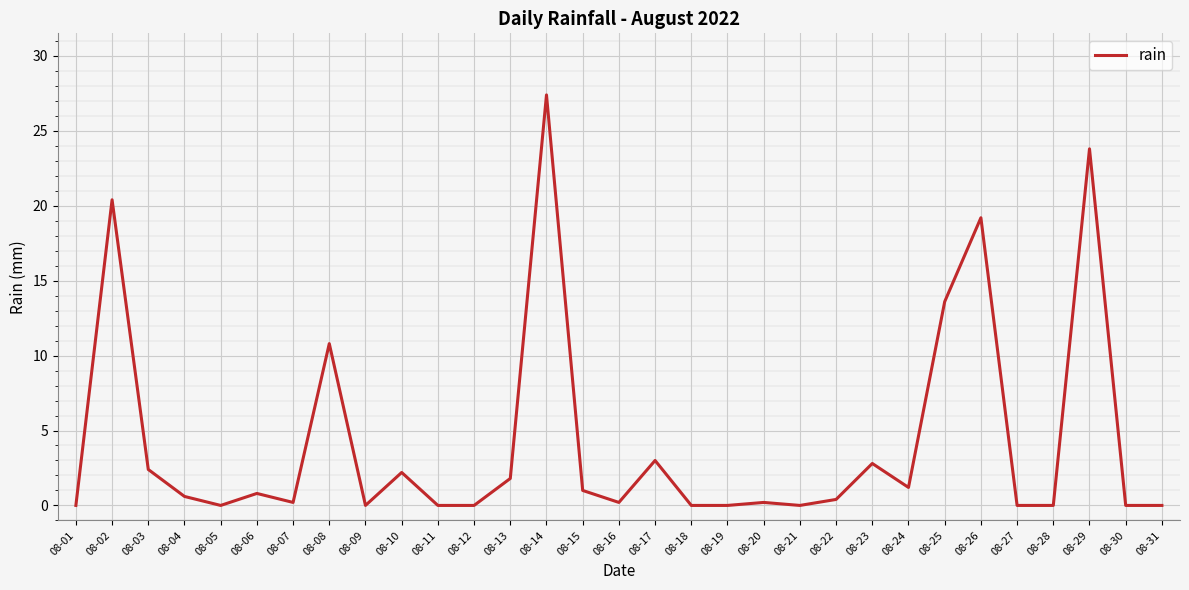

At which label is the value closest to 13?

08-25